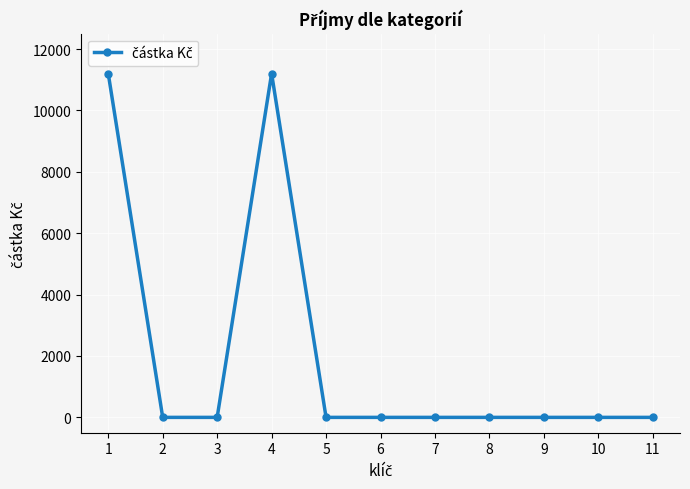

What is the maximum value shown in the chart?

11200